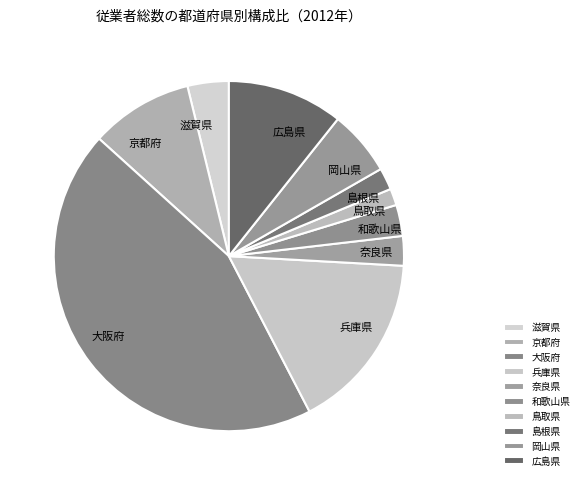

Which has a higher value, 和歌山県 or 京都府?

京都府